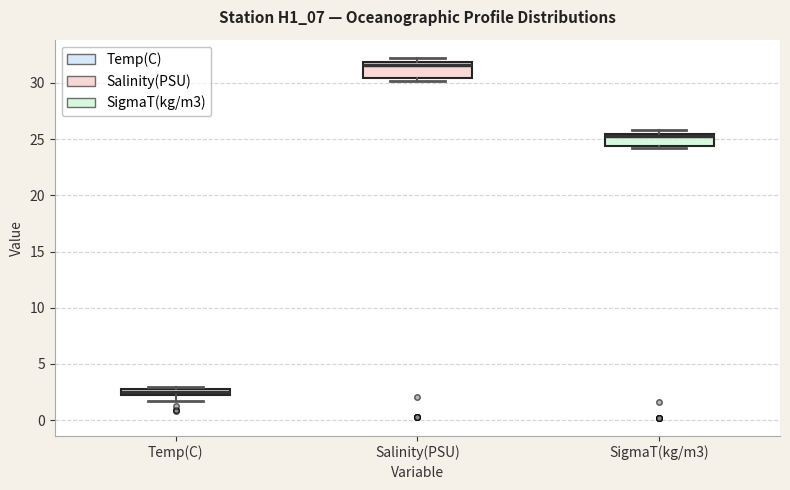

Where does the median line of the box for SigmaT(kg/m3) sit on the y-axis? The values are not printed on the chart, so give them approximately, as read against the axis.

25.0